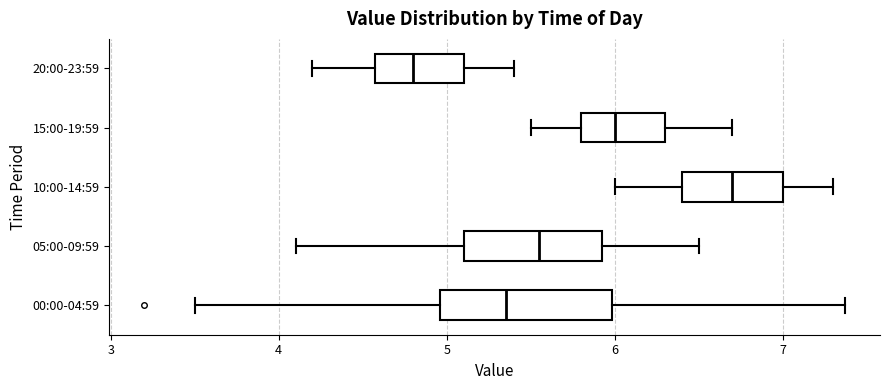

Reading bottom to top, transcribe this box plot: for each box, give where its median line is, the range the box spans, and where its two whiskers end, as read against the x-axis. The values are not printed on the chart, so give them approximately, as read against the axis.

00:00-04:59: median 5.4, box 5.0 to 6.0, whiskers 3.5 to 7.4
05:00-09:59: median 5.6, box 5.1 to 5.9, whiskers 4.1 to 6.5
10:00-14:59: median 6.7, box 6.4 to 7.0, whiskers 6.0 to 7.3
15:00-19:59: median 6.0, box 5.8 to 6.3, whiskers 5.5 to 6.7
20:00-23:59: median 4.8, box 4.6 to 5.1, whiskers 4.2 to 5.4